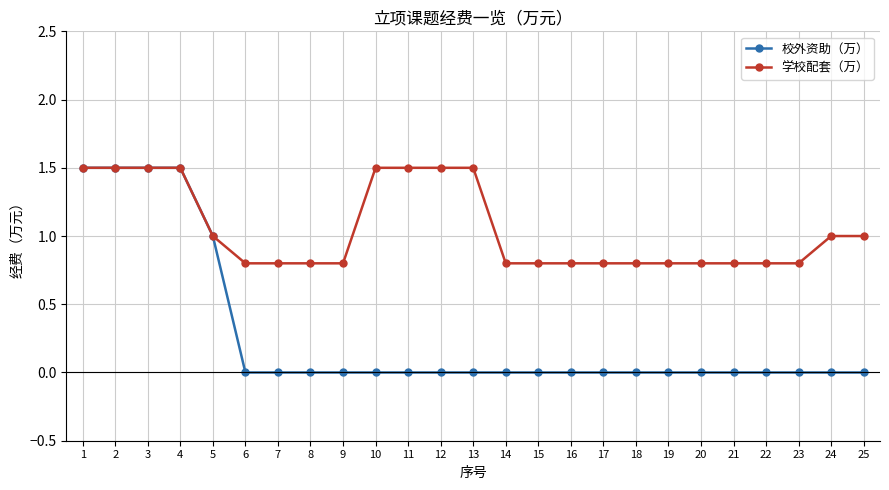

Rank the series at 25 from highest to lowest value.

学校配套（万）, 校外资助（万）